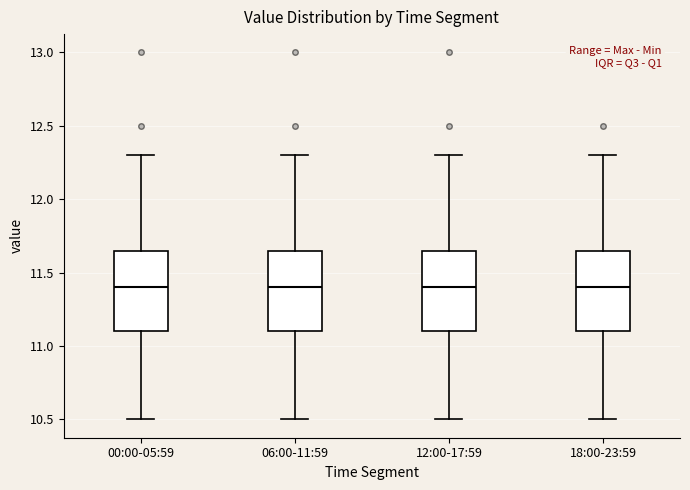

Where does the lower whisker of the box for 12:00-17:59 end on the y-axis? The values are not printed on the chart, so give them approximately, as read against the axis.

10.50